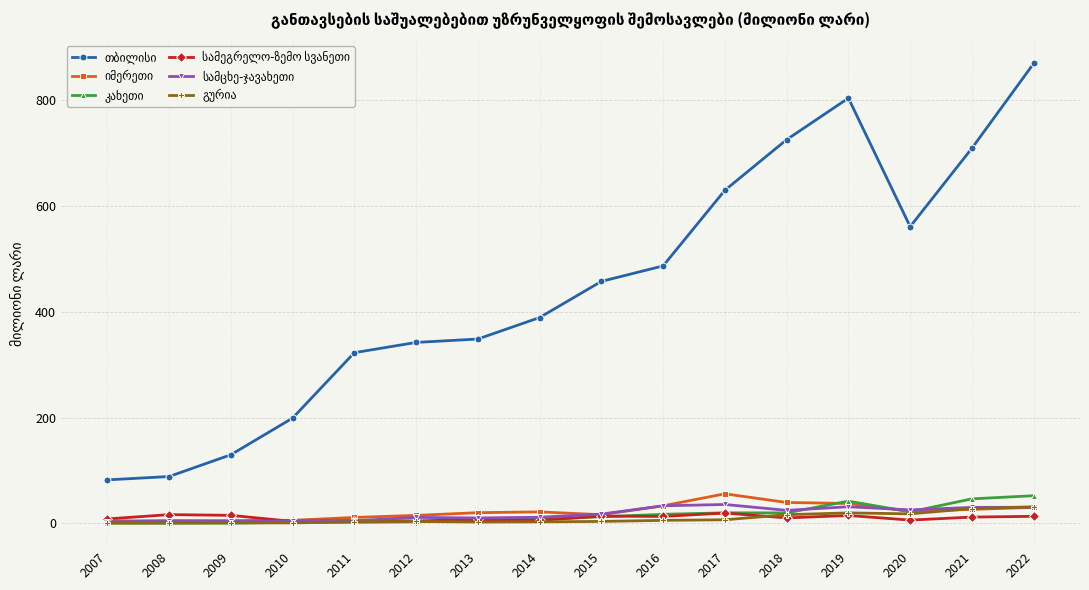

What is the maximum value shown in the chart?

869.0